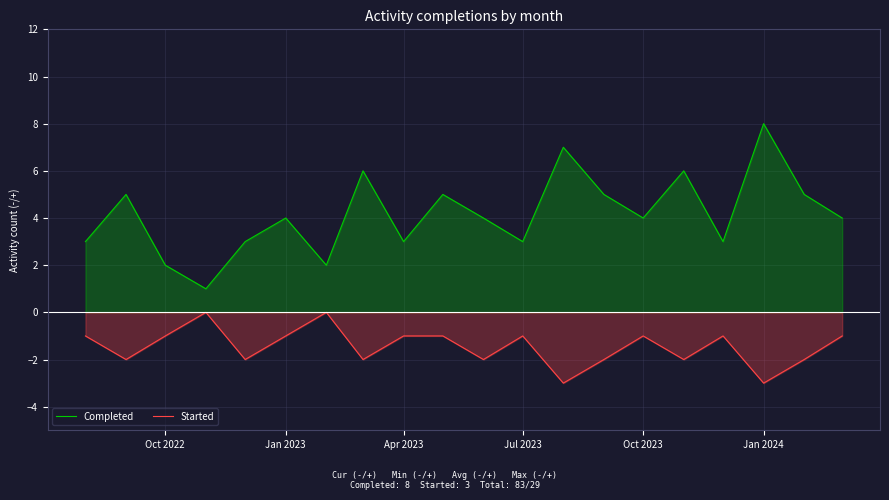

Rank the series by their average value, from highest to lowest.

Completed, Started